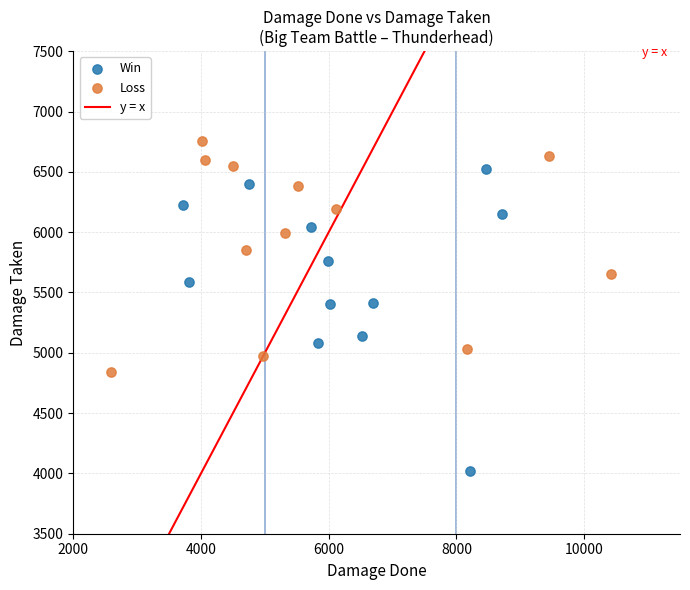

Which series has the widest spread of Y values?

Win